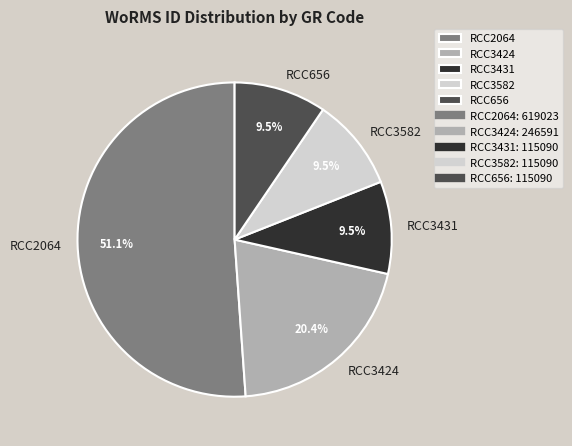

What is the ratio of the value at RCC2064 to the value at RCC656?

5.4